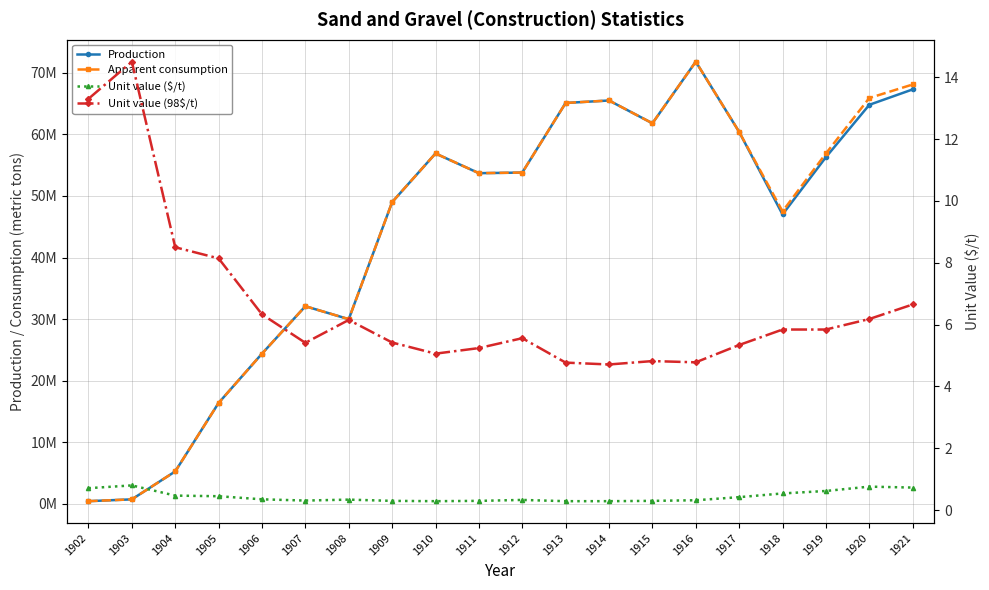

Where does the Production series first go above 53800000?

1910